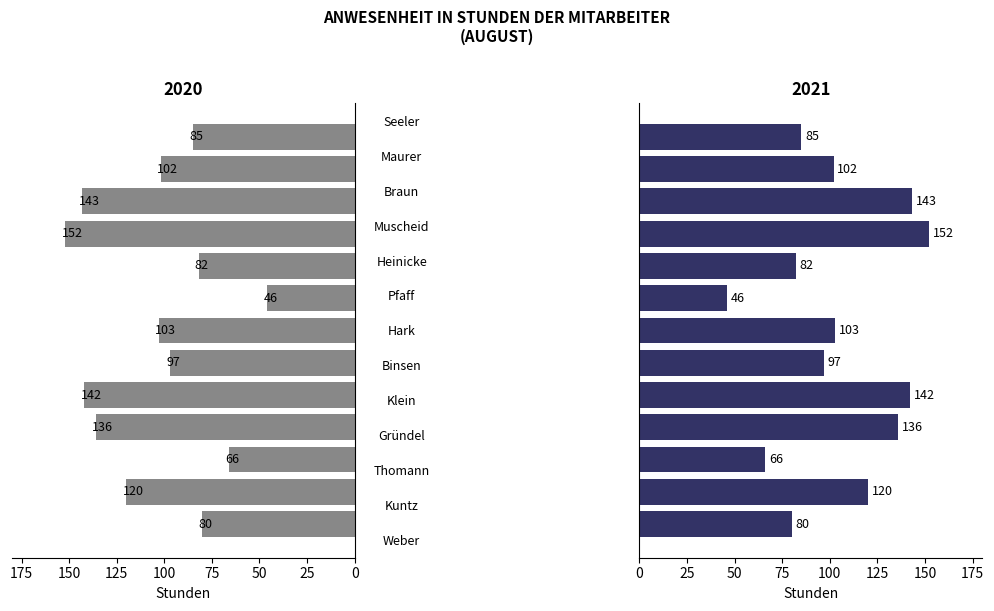

Read the Anwesenheit in Stunden (Rechts) value at 0, to the nearest 5.

80